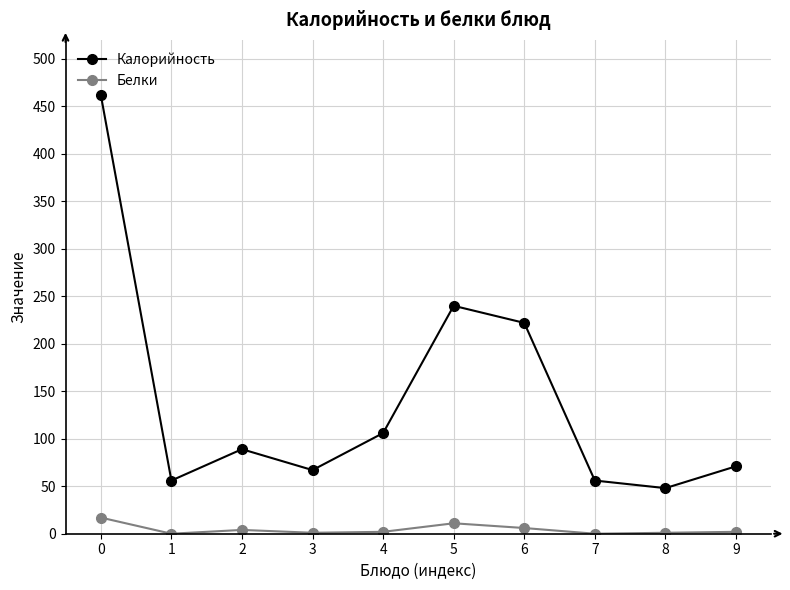

Which series has the largest range (max minus min)?

Калорийность